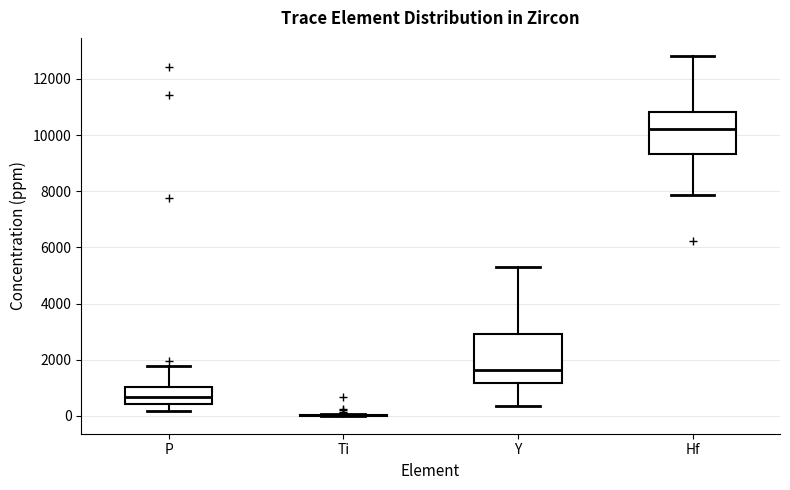

Where does the median line of the box for Y sit on the y-axis? The values are not printed on the chart, so give them approximately, as read against the axis.

1600